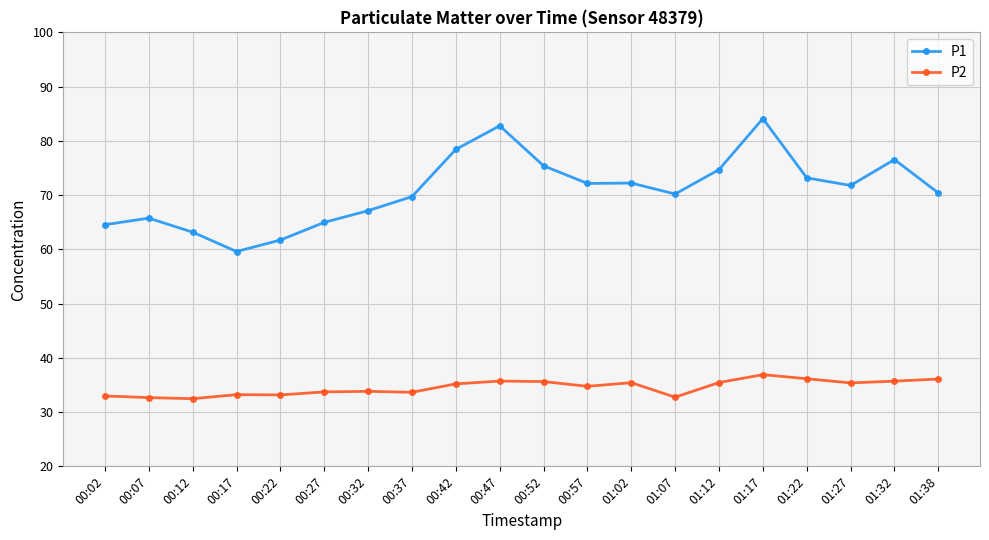

What is the minimum value for P1?

59.6